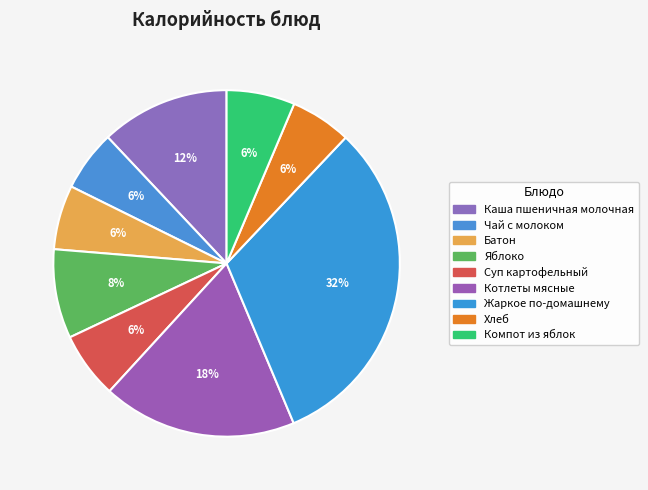

To the nearest percent, what portion does Суп картофельный represent?

6%